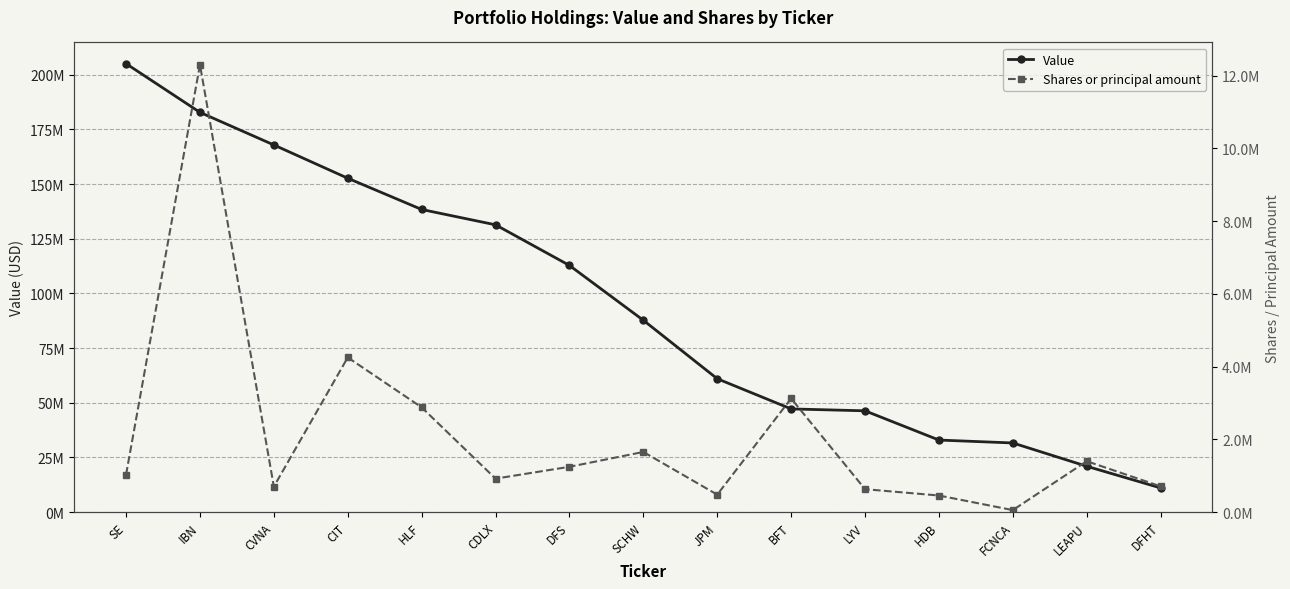

What is the label of the 8th point from the left?

SCHW